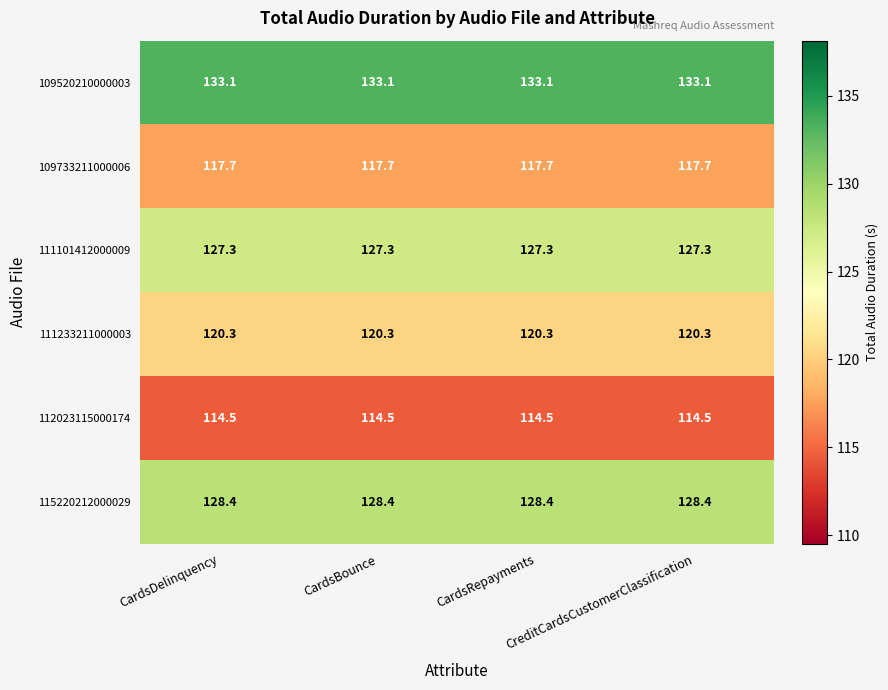

Which series has the largest total across all categories?

109520210000003